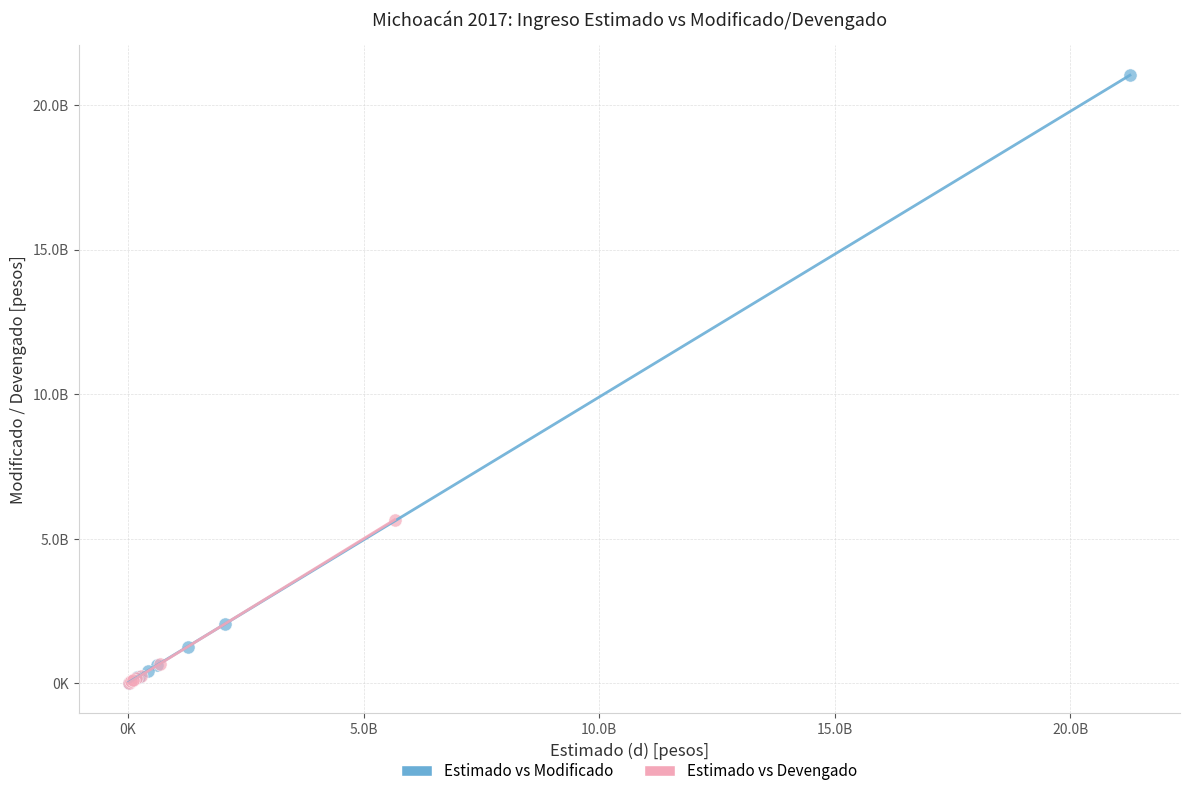

What are all the series names shown in the legend?

Estimado vs Modificado, Estimado vs Devengado